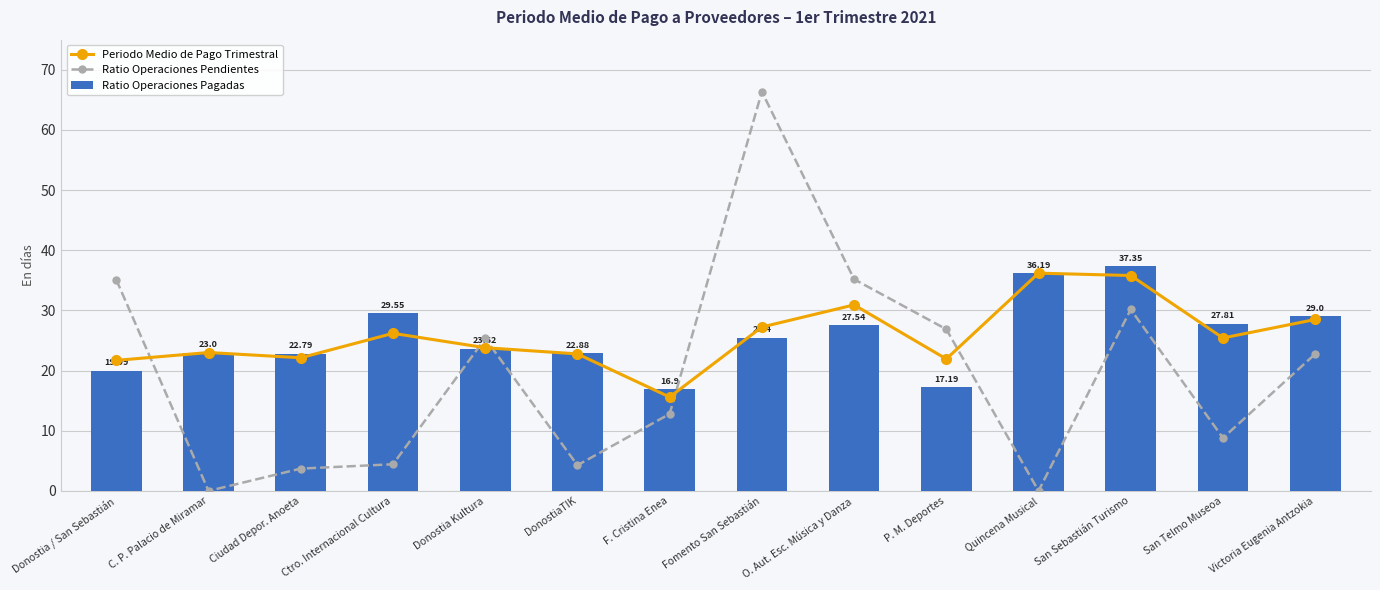

Which category has the lowest value in the Ratio Operaciones Pagadas series?

F. Cristina Enea